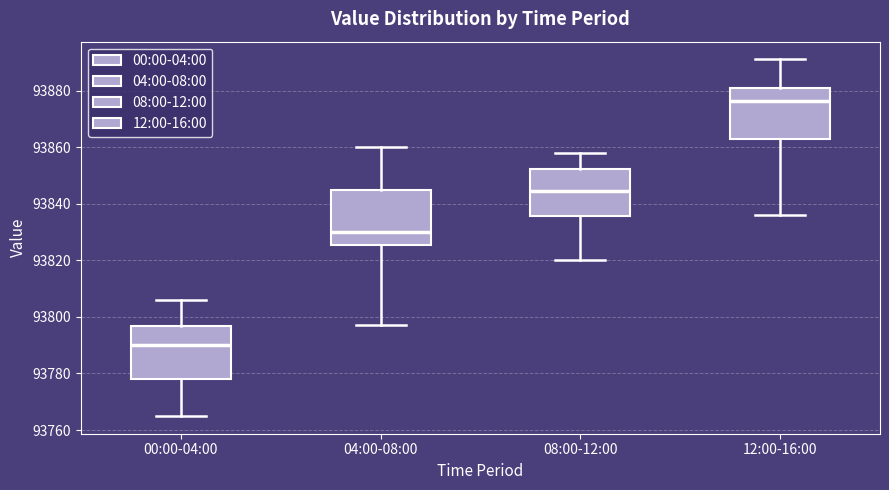

Reading left to right, transcribe this box plot: for each box, give where its median line is, the range the box spans, and where its two whiskers end, as read against the y-axis. The values are not printed on the chart, so give them approximately, as read against the axis.

00:00-04:00: median 93790, box 93778 to 93796, whiskers 93766 to 93806
04:00-08:00: median 93830, box 93826 to 93844, whiskers 93798 to 93860
08:00-12:00: median 93844, box 93836 to 93852, whiskers 93820 to 93858
12:00-16:00: median 93876, box 93862 to 93880, whiskers 93836 to 93892